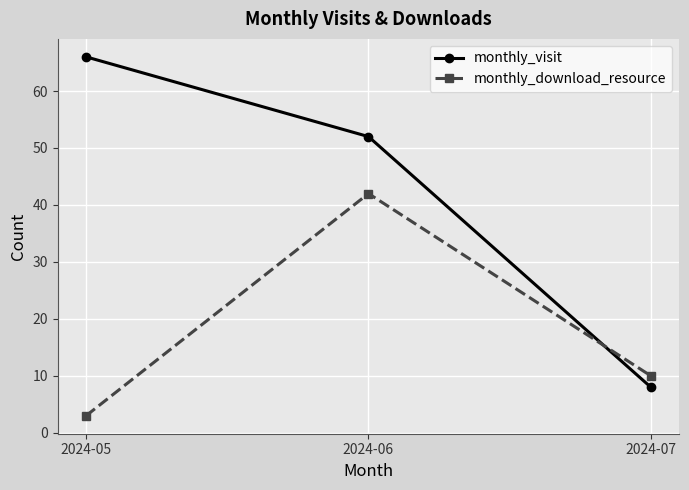

What is the average value of the monthly_visit series?

42